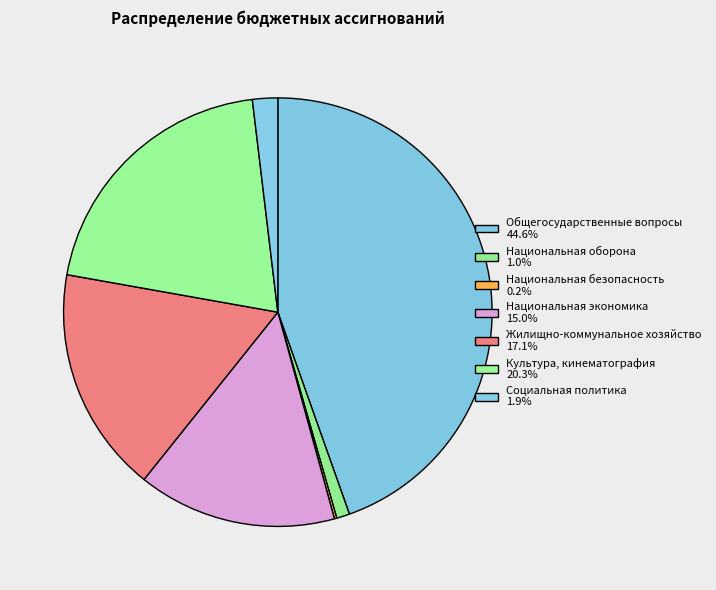

What is the largest slice in the pie chart?

Общегосударственные вопросы